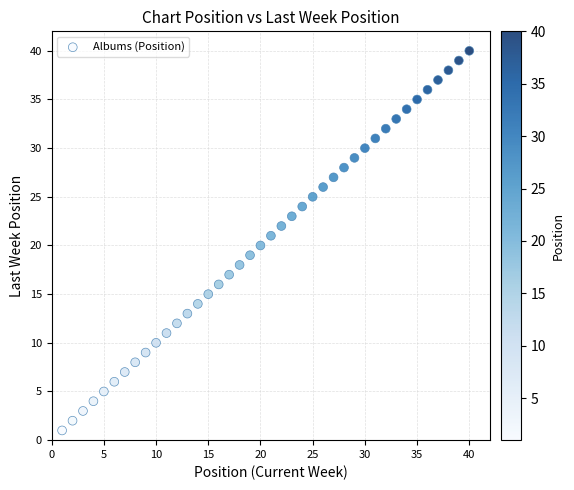

What is the range of X values (max minus min)?

39